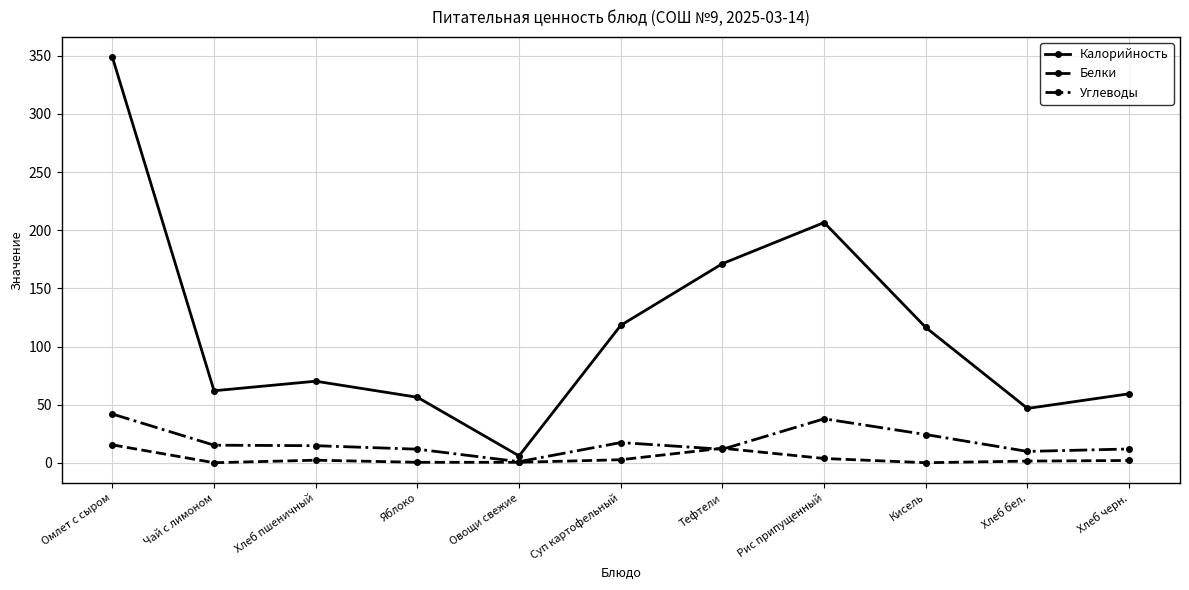

What is the greatest value displayed?

348.8